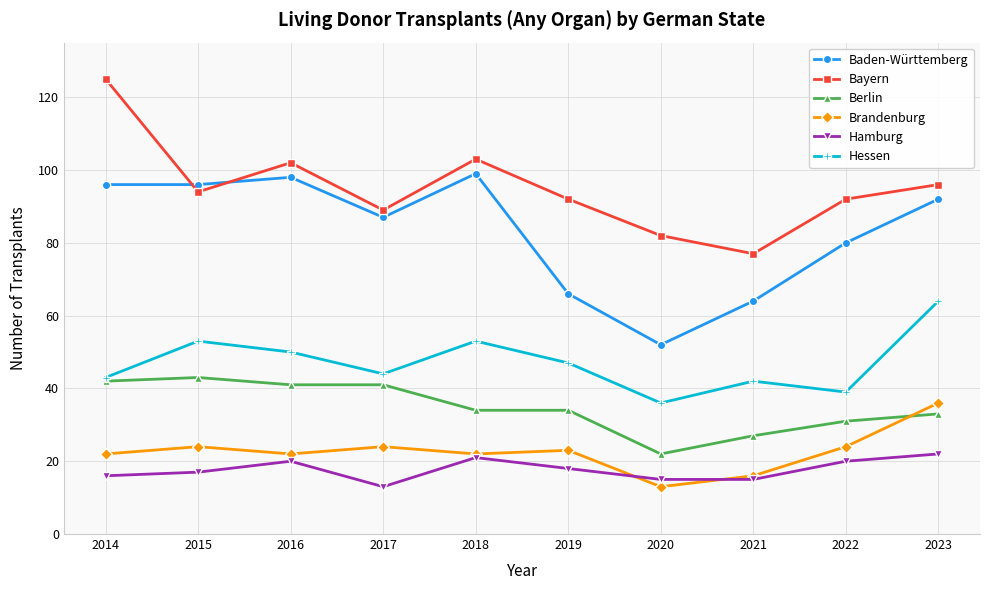

What is the difference between the highest and lowest values at 2020?

69